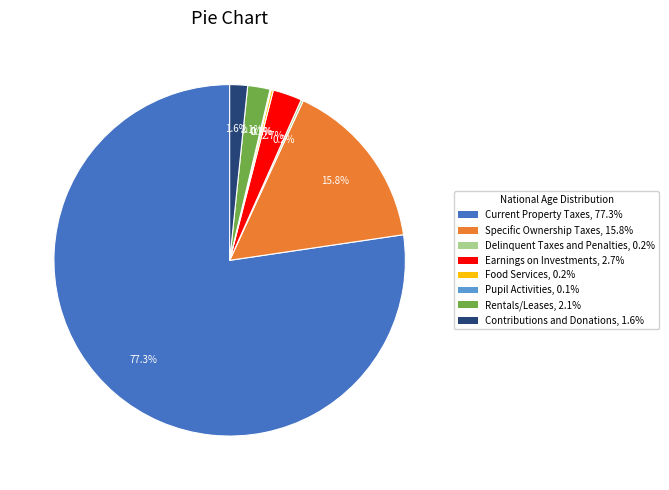

Does Earnings on Investments account for over 50% of the chart?

No